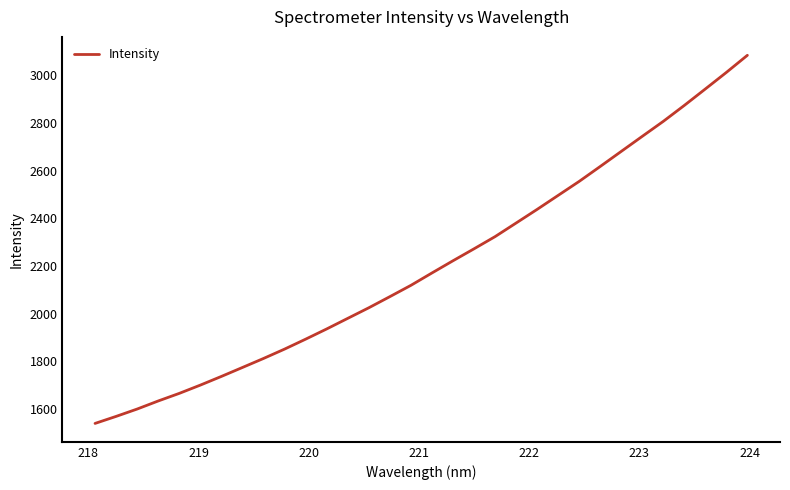

How many values are below 2171?

16